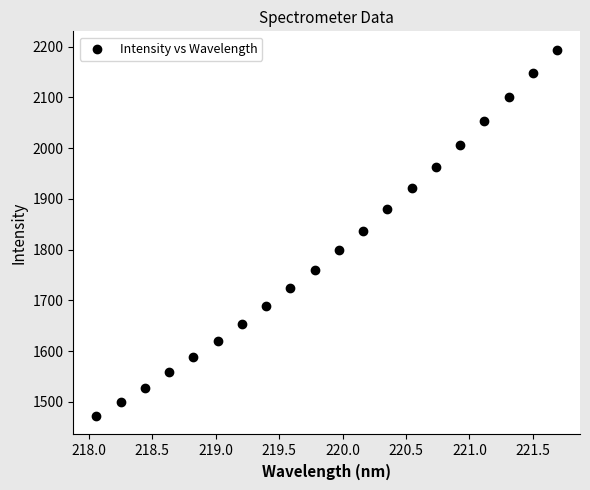

What is the range of X values (max minus min)?

3.6